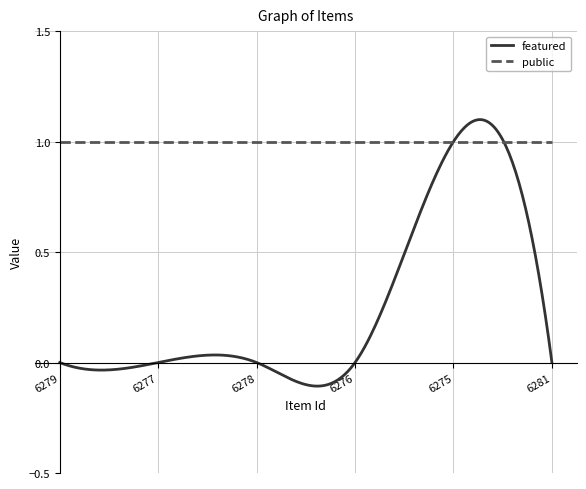

Rank the series by their maximum value, from lowest to highest.

public, featured